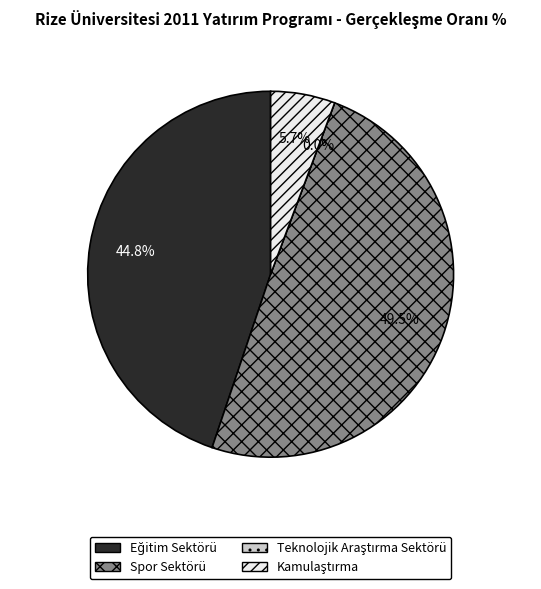

To the nearest percent, what is the difference between the largest and smallest slice percentages?

49%